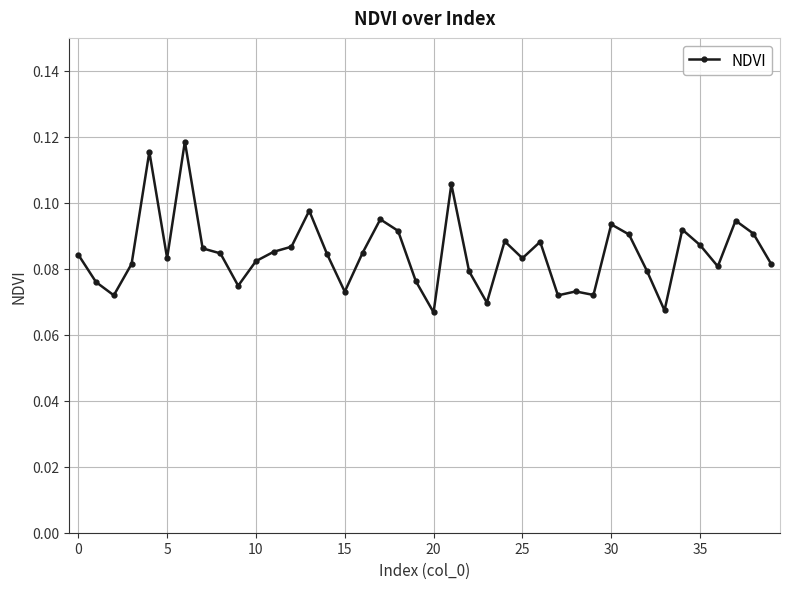

True or false: the data has more than 1 interior local peaks.

True